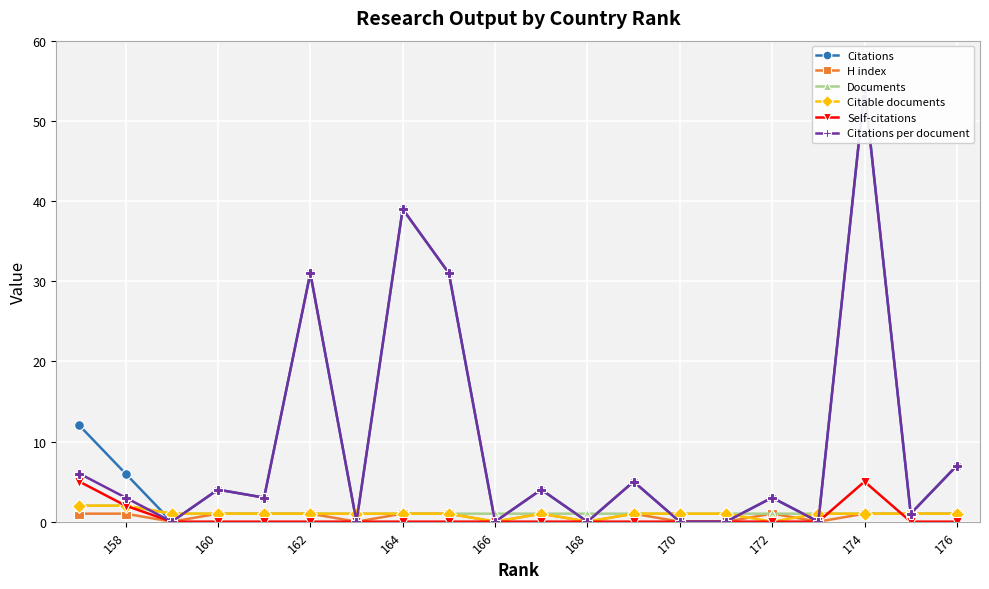

True or false: Citable documents has a value of 1 at 162.

True